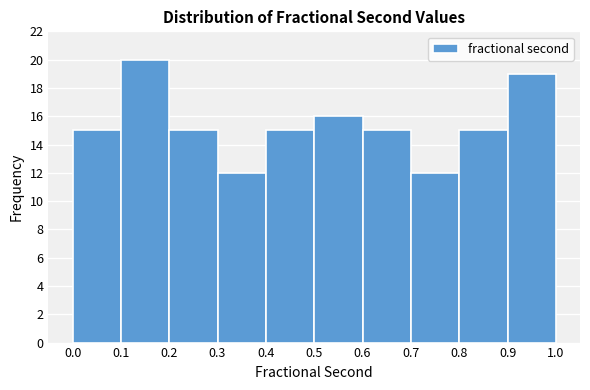

Reading left to right, list every bar in this chart as the range it spans on the x-axis followed by its height. The values are not printed on the chart, so give them approximately, as read against the axis.

0.0 to 0.1: 15
0.1 to 0.2: 20
0.2 to 0.3: 15
0.3 to 0.4: 12
0.4 to 0.5: 15
0.5 to 0.6: 16
0.6 to 0.7: 15
0.7 to 0.8: 12
0.8 to 0.9: 15
0.9 to 1.0: 19